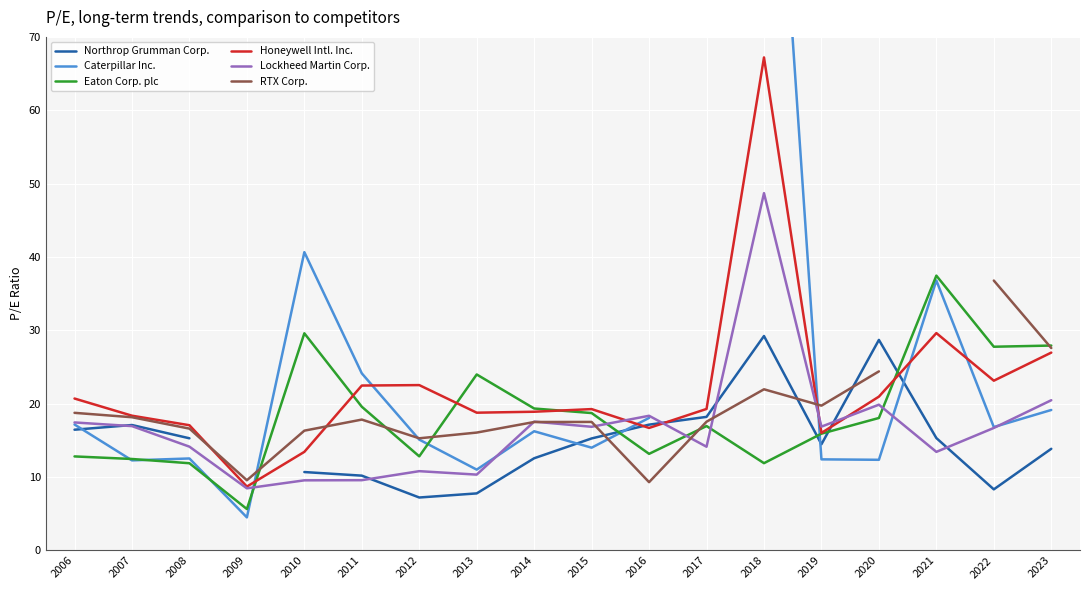

In Eaton Corp. plc, how many points are higher than both neighbors (excluding endpoints)?

4